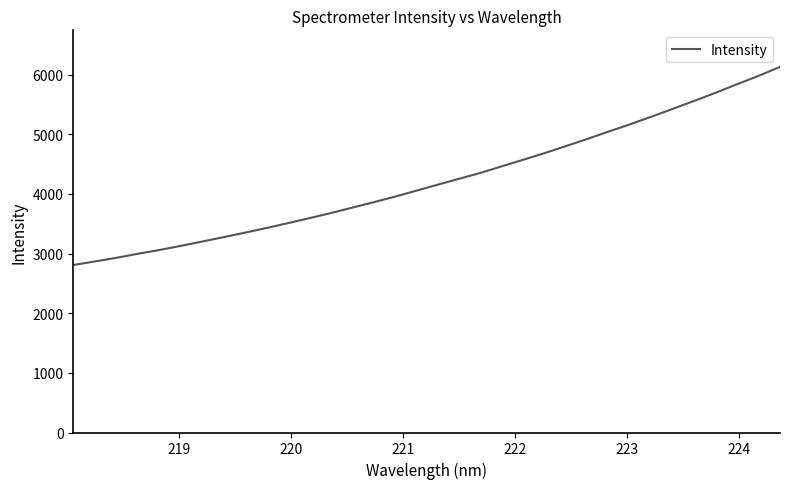

What is the difference between the maximum and second lowest values?

3262.6